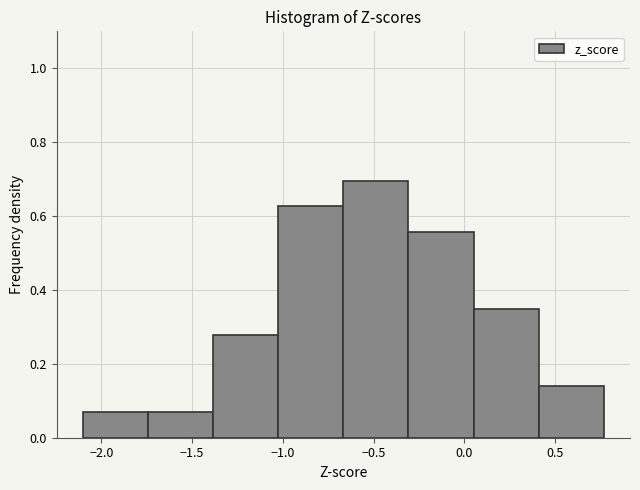

Reading left to right, list every bar in this chart as the range it spans on the x-axis followed by its height. Neither the bar edges nor the heights are printed on the chart, so give them approximately, as read against the axes.

-2.10 to -1.75: 0.06
-1.75 to -1.40: 0.06
-1.40 to -1.05: 0.28
-1.05 to -0.65: 0.62
-0.65 to -0.30: 0.70
-0.30 to 0.05: 0.56
0.05 to 0.40: 0.34
0.40 to 0.75: 0.14